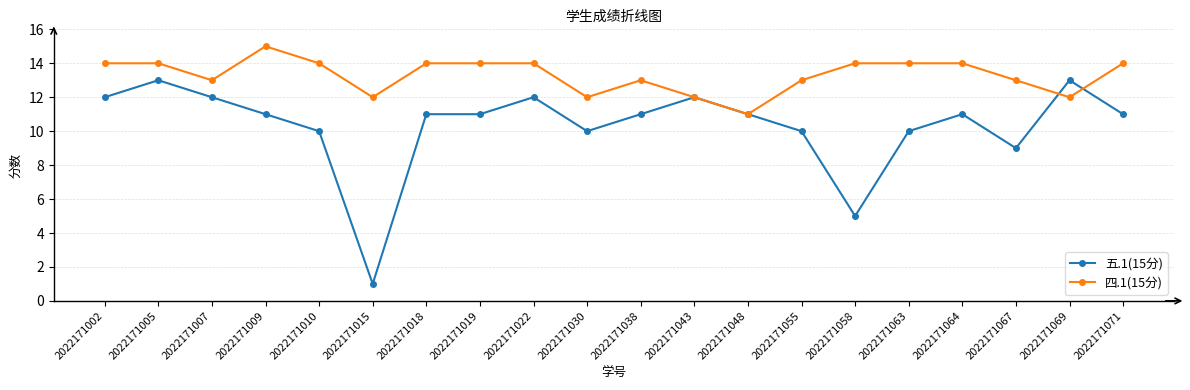

After their last crossing, which series has the higher values: 五.1(15分) or 四.1(15分)?

四.1(15分)